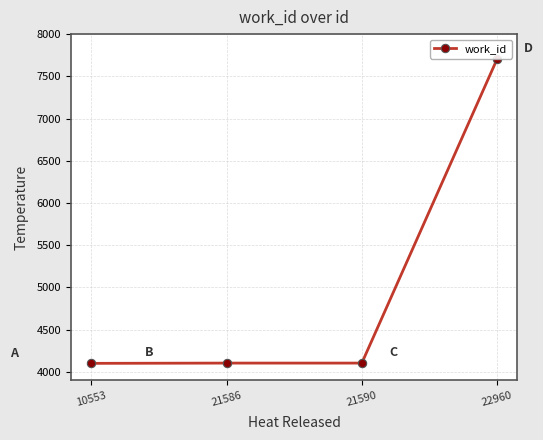

True or false: there are more than 2 points higher than both neighbors.

False